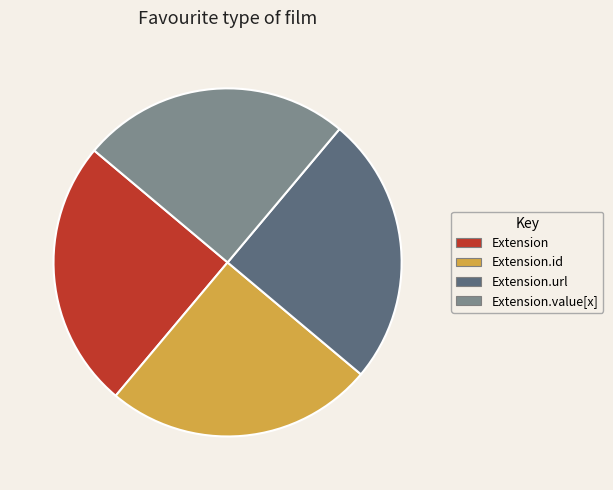

What is the ratio of the value at Extension.url to the value at Extension.id?

1.0